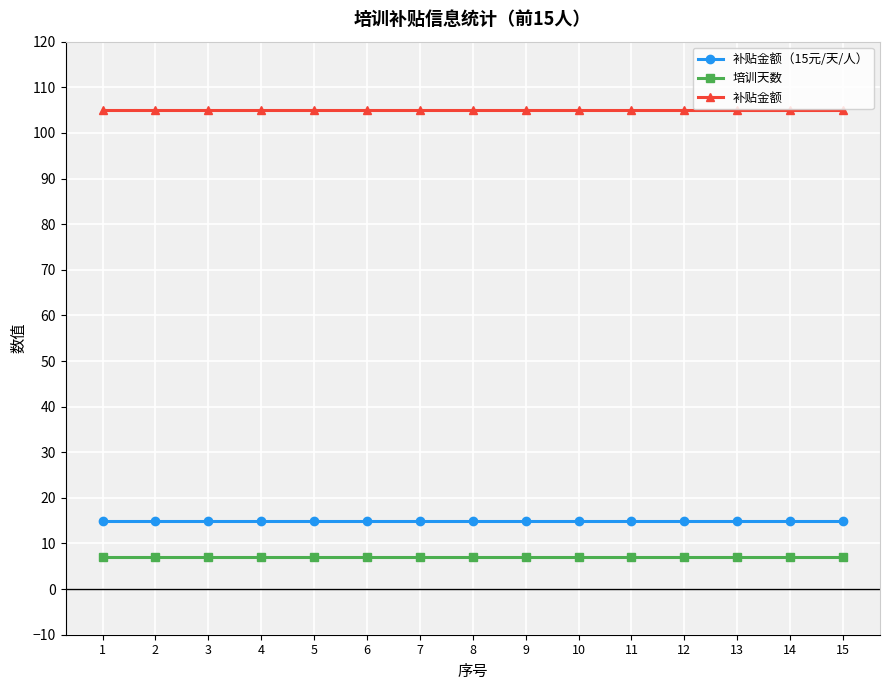

What is the sum of the 补贴金额（15元/天/人） values at 15 and 9?

30